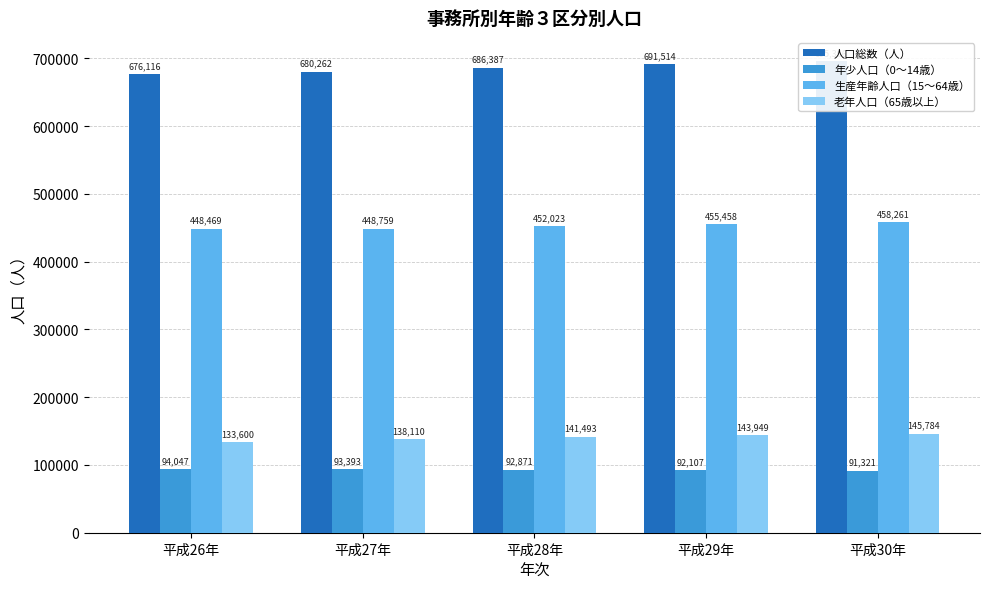

Are the bars horizontal?

No